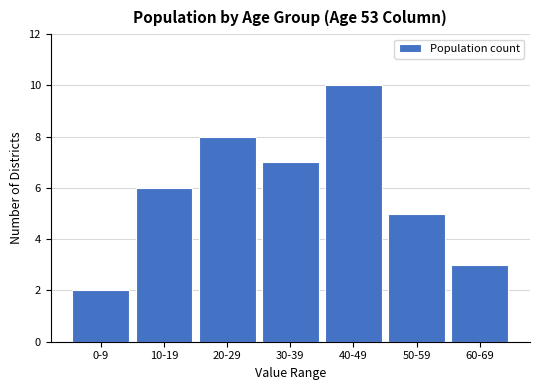

Reading left to right, extract all data points from this chart.

2	6	8	7	10	5	3